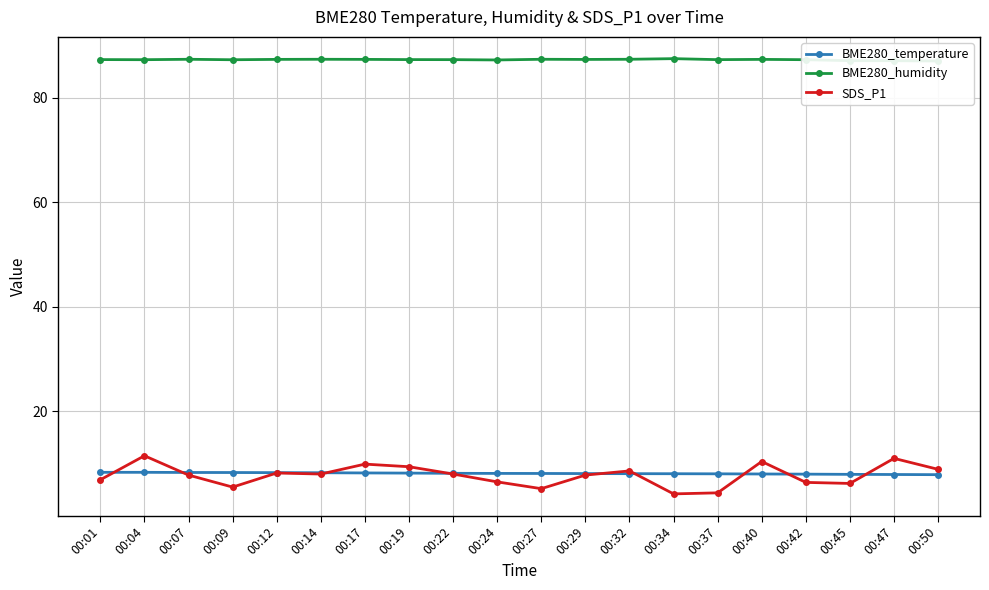

List the labels in order of BME280_humidity value, smallest first.

00:50, 00:45, 00:47, 00:24, 00:09, 00:04, 00:42, 00:22, 00:37, 00:01, 00:19, 00:29, 00:12, 00:17, 00:40, 00:07, 00:14, 00:27, 00:32, 00:34